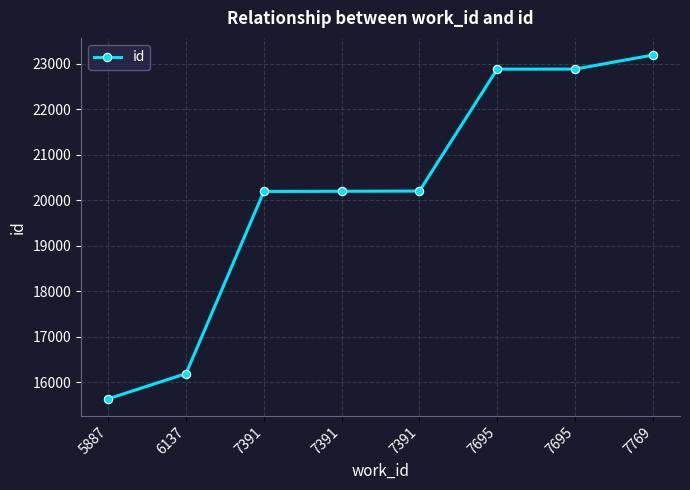

How many lines are shown in the chart?

1